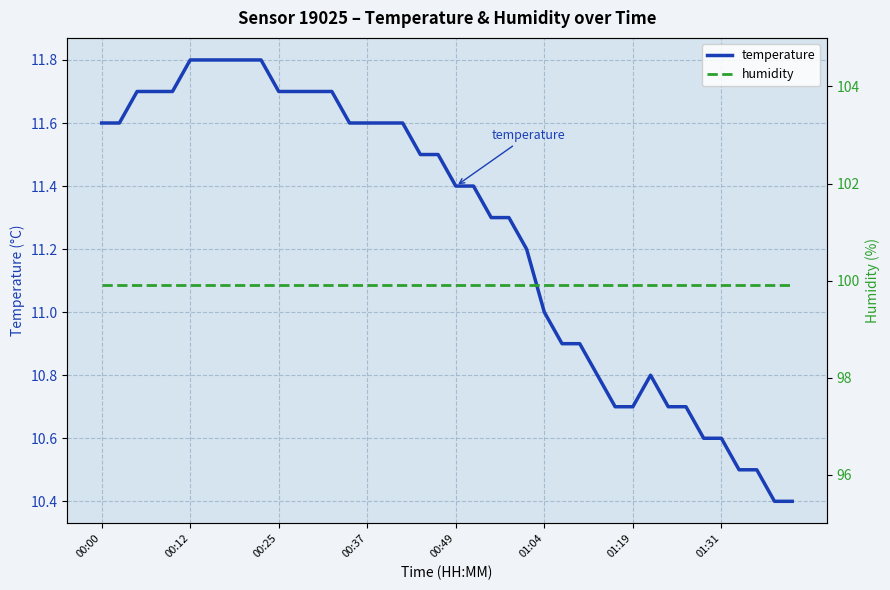

What is the minimum value shown in the chart?

10.4